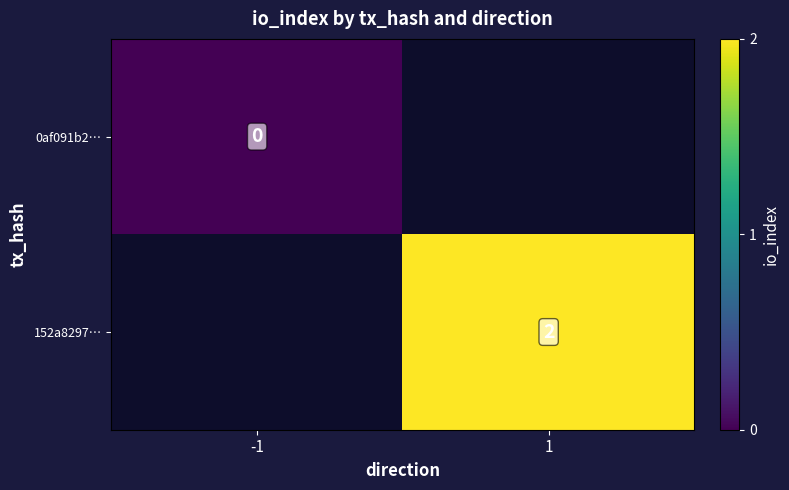

List the series in order of their overall mean, highest first.

0af091b2…, 152a8297…